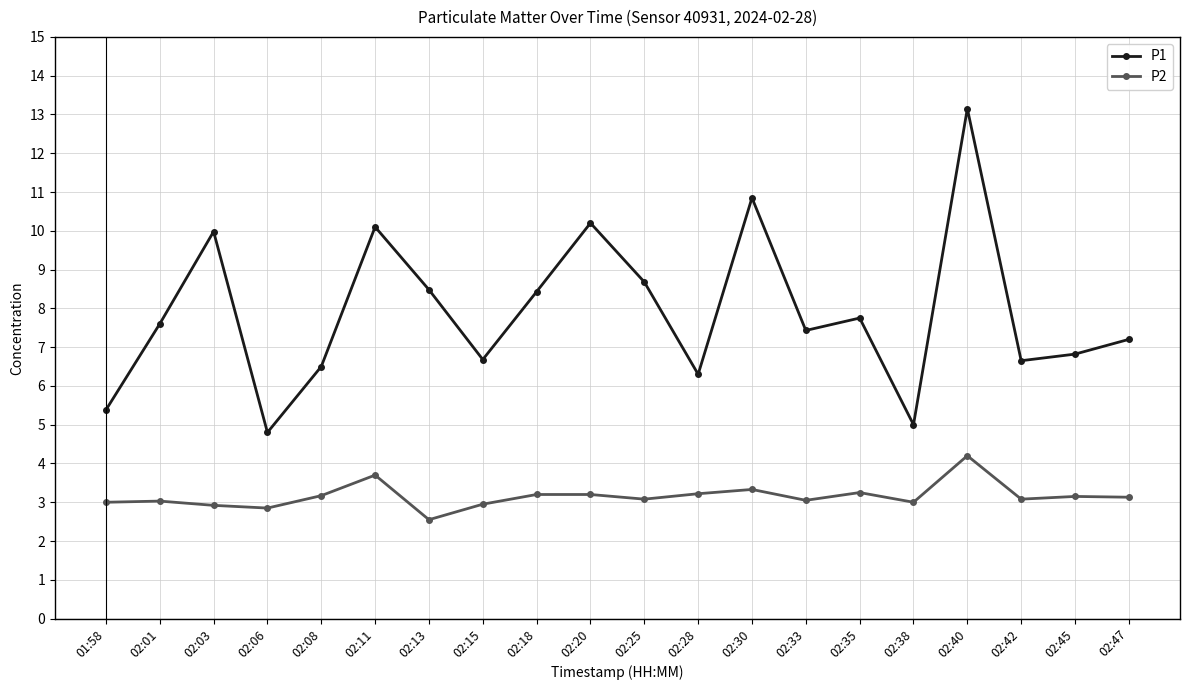

Which category has the highest value in the P1 series?

02:40